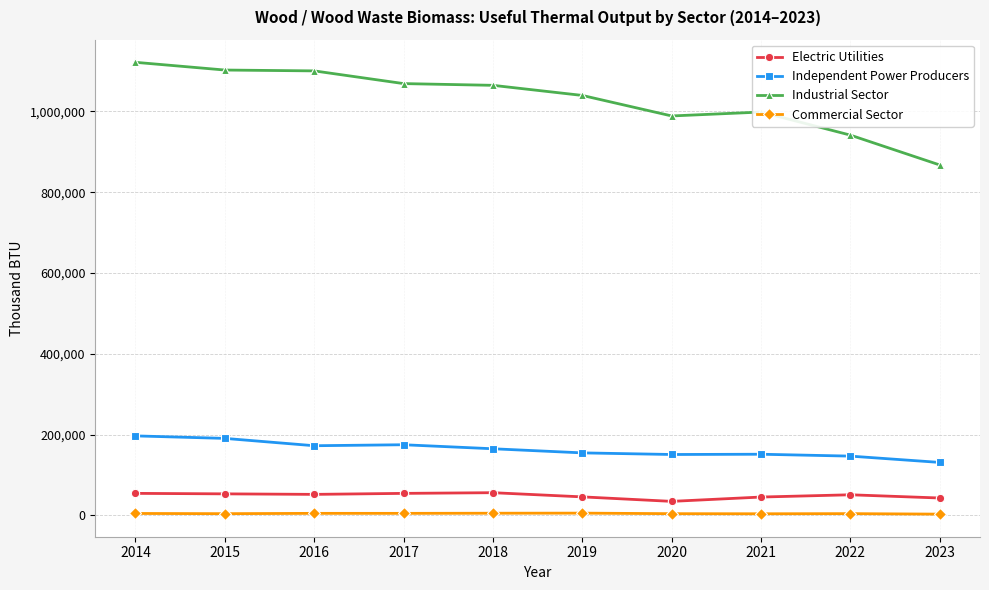

List the series in order of their peak value, lowest first.

Commercial Sector, Electric Utilities, Independent Power Producers, Industrial Sector